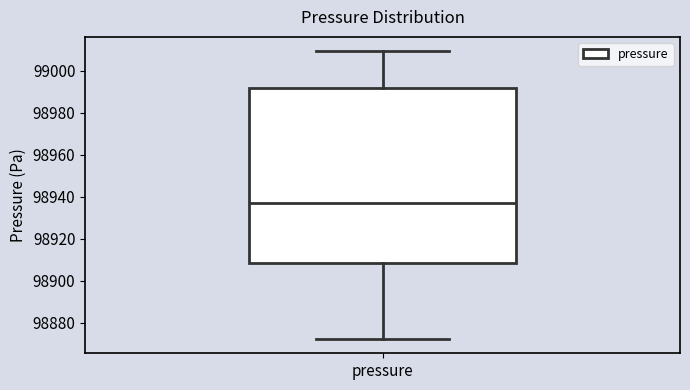

Where is the upper edge of the box for pressure on the y-axis? The values are not printed on the chart, so give them approximately, as read against the axis.

98992